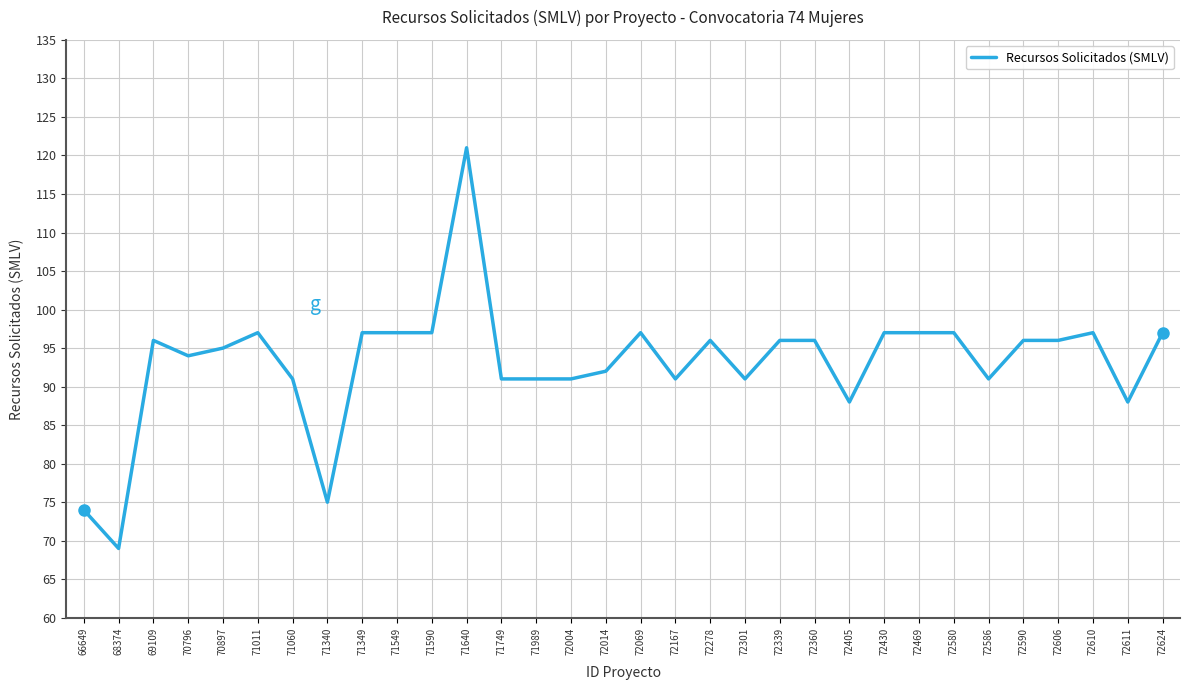

The value at 68374 is 69. True or false?

True